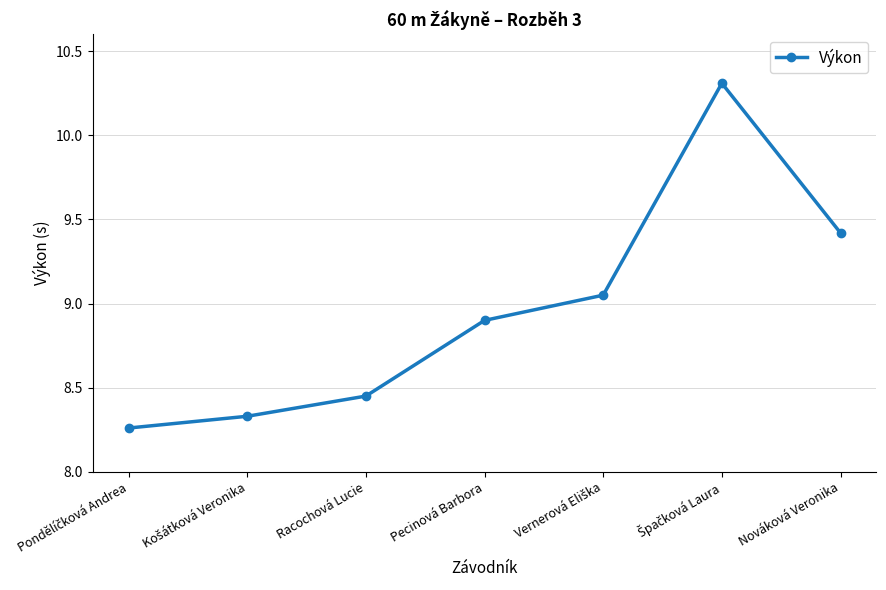

What is the sum of all values?

62.7